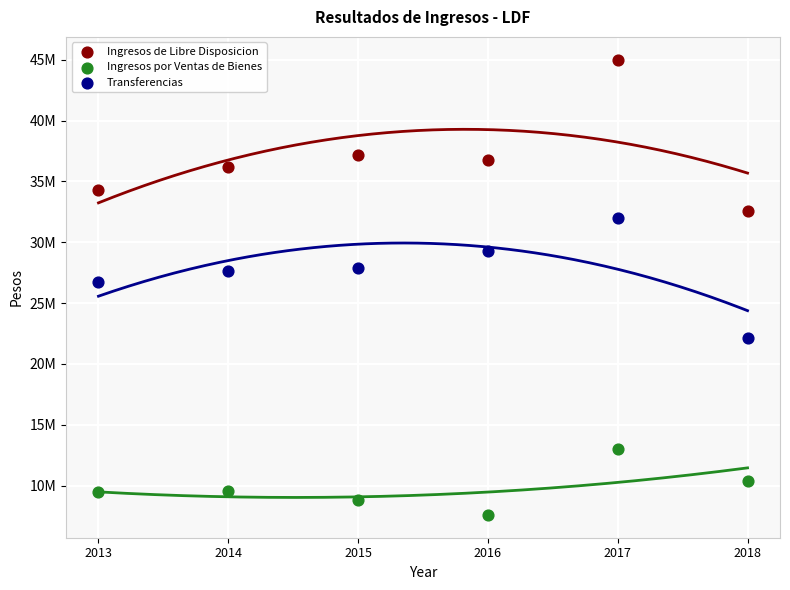

Which series reaches the maximum Y coordinate?

Ingresos de Libre Disposicion